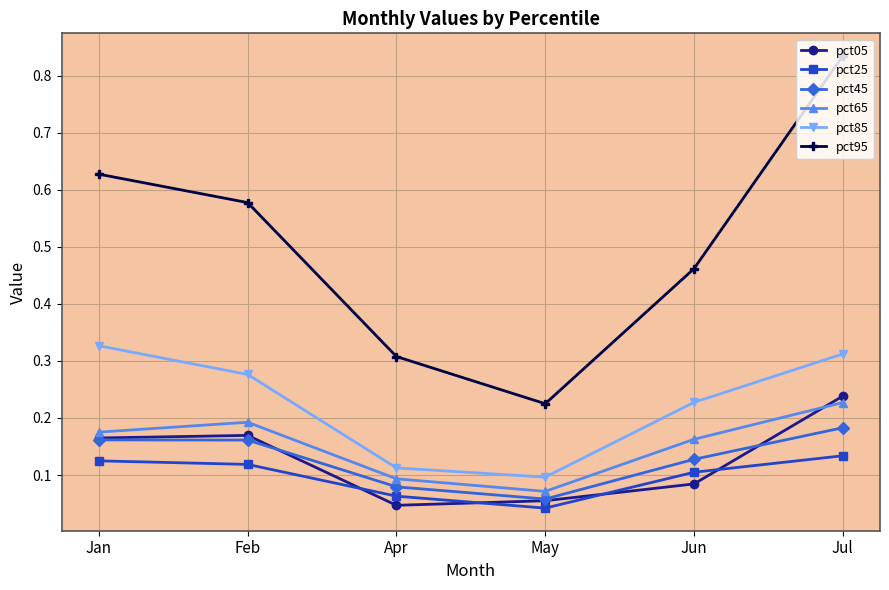

Rank the series at Feb from highest to lowest value.

pct95, pct85, pct65, pct05, pct45, pct25